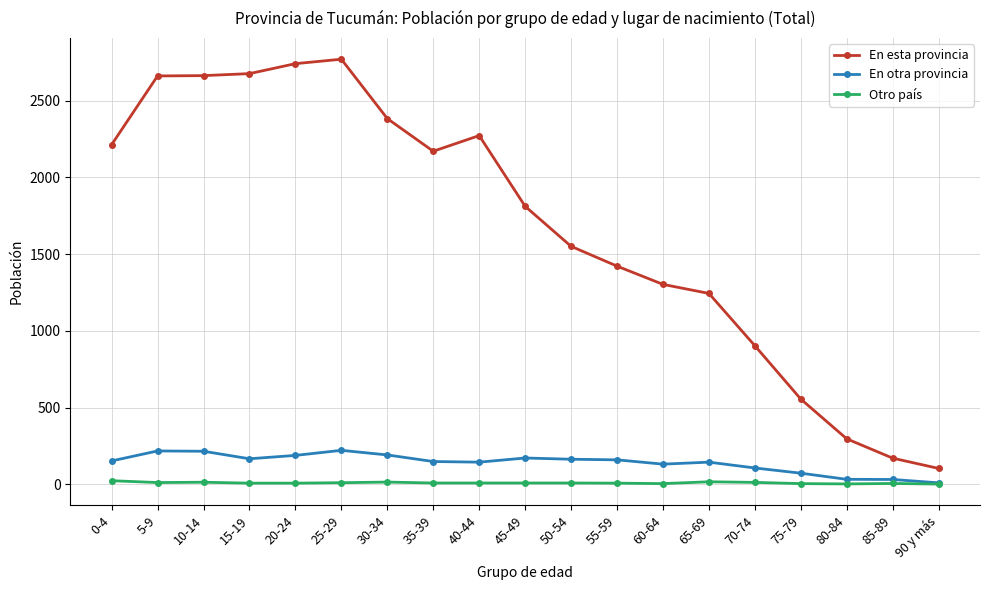

What is the difference between the second highest and second lowest values in the Otro país series?

14